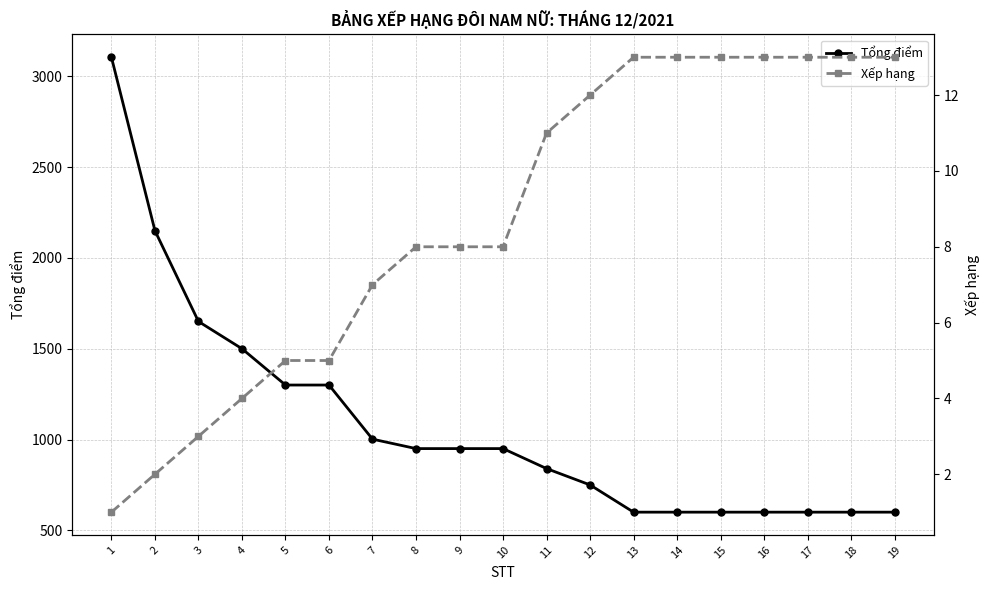

What is the difference between the highest and lowest values at 15?

587